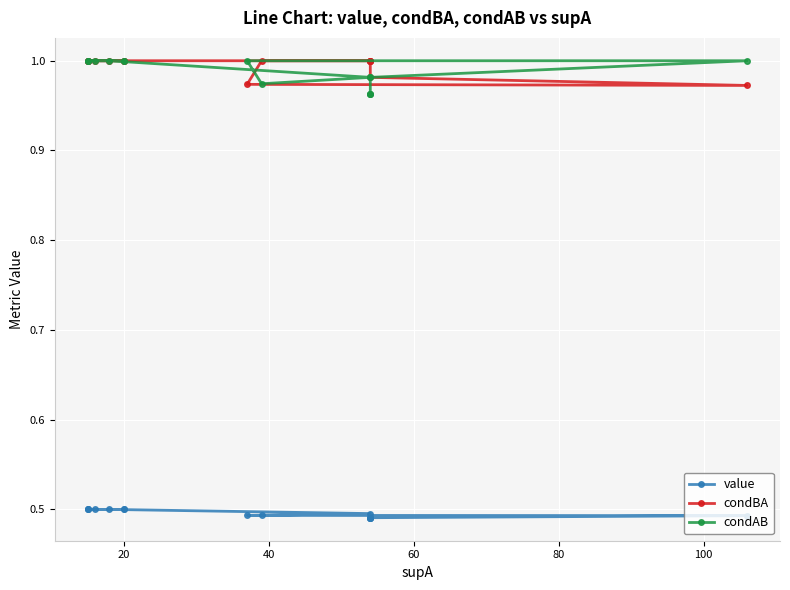

Which has a higher value, 80 or 10?

80